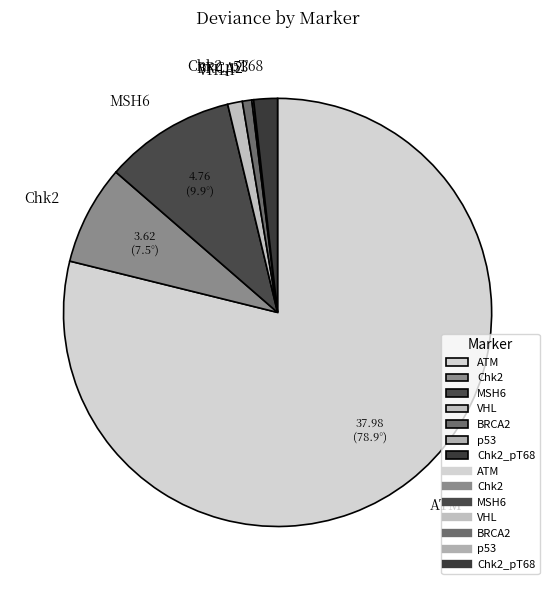

Combined, do Chk2 and ATM account for over 50%?

Yes